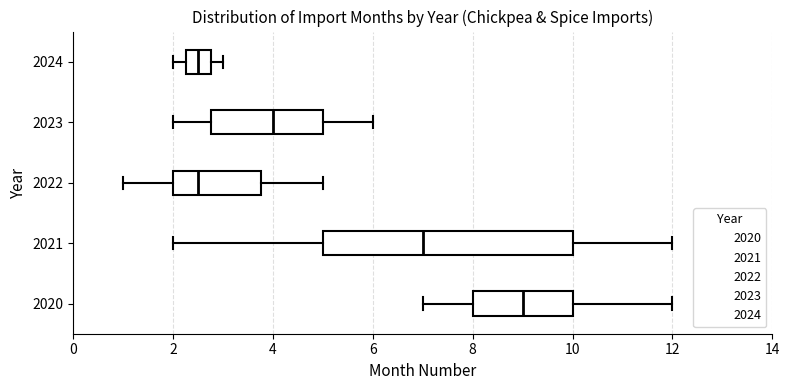

Reading bottom to top, read every box against the x-axis: the position of its median line, the range the box covers, and the ends of its whiskers. The values are not printed on the chart, so give them approximately, as read against the axis.

2020: median 9.0, box 8.0 to 10.0, whiskers 7.0 to 12.0
2021: median 7.0, box 5.0 to 10.0, whiskers 2.0 to 12.0
2022: median 2.6, box 2.0 to 3.8, whiskers 1.0 to 5.0
2023: median 4.0, box 2.8 to 5.0, whiskers 2.0 to 6.0
2024: median 2.6, box 2.2 to 2.8, whiskers 2.0 to 3.0